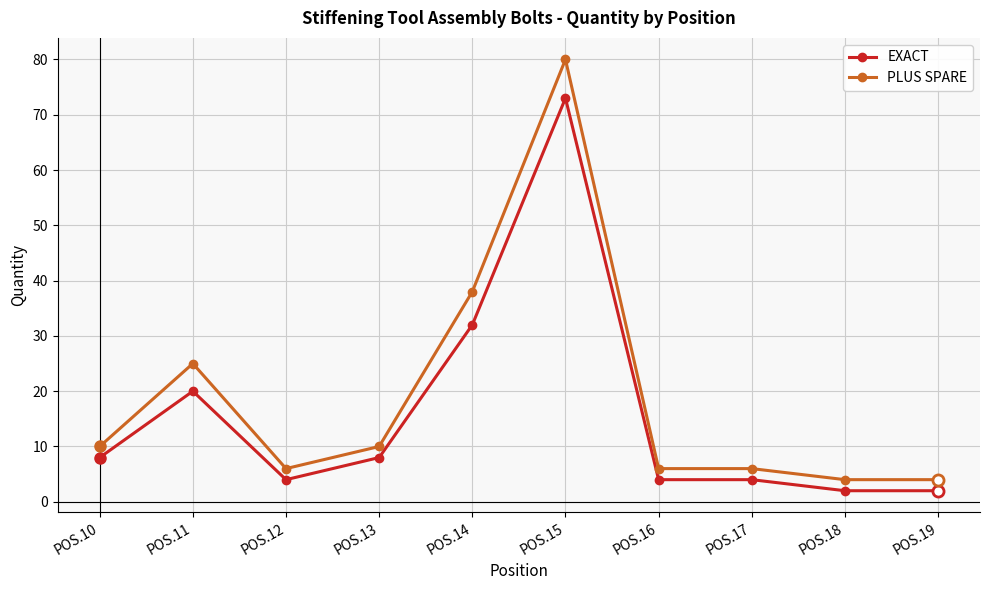

Where is the first local minimum for PLUS SPARE?

POS.12